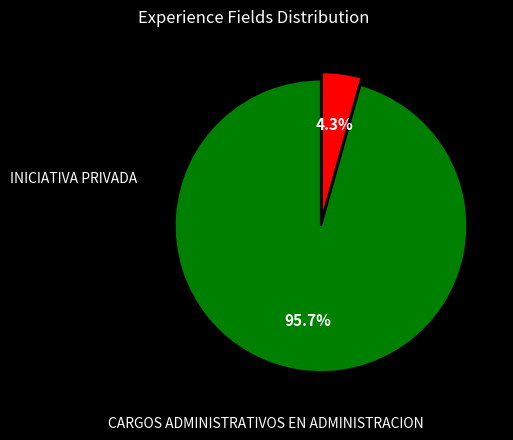

Does any single category account for the majority?

Yes